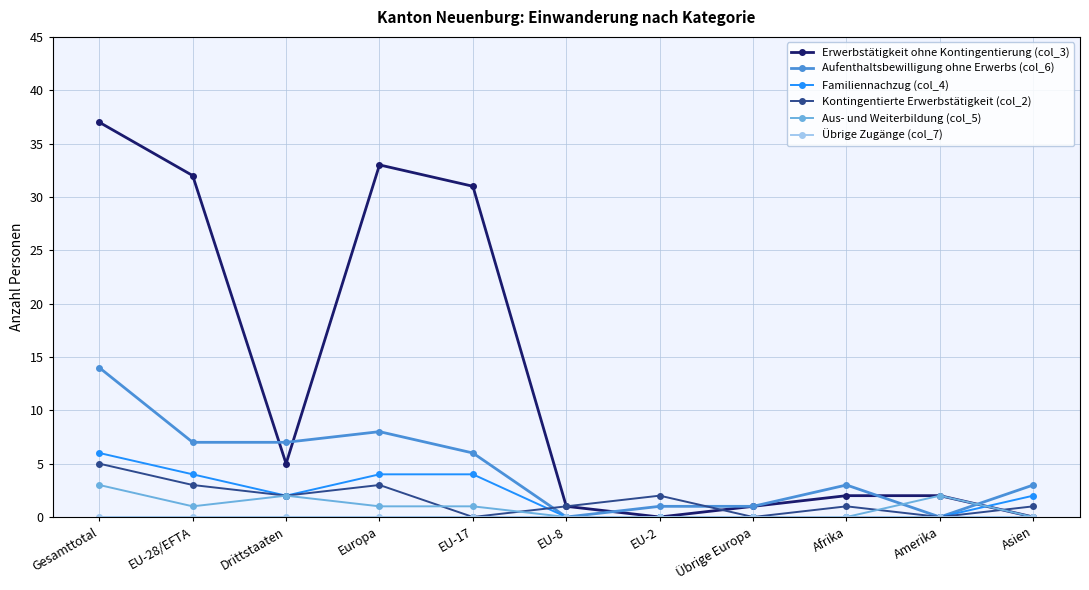

Which series has the largest total across all categories?

Erwerbstätigkeit ohne Kontingentierung (col_3)